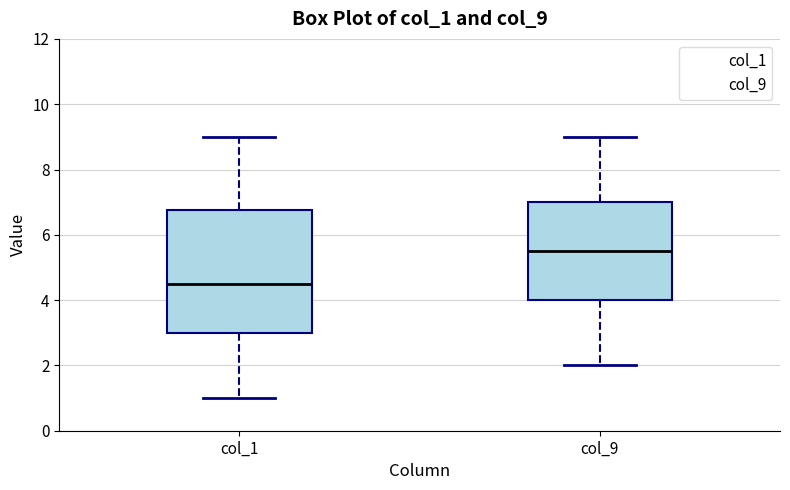

Reading left to right, transcribe this box plot: for each box, give where its median line is, the range the box spans, and where its two whiskers end, as read against the y-axis. The values are not printed on the chart, so give them approximately, as read against the axis.

col_1: median 4.6, box 3.0 to 6.8, whiskers 1.0 to 9.0
col_9: median 5.6, box 4.0 to 7.0, whiskers 2.0 to 9.0